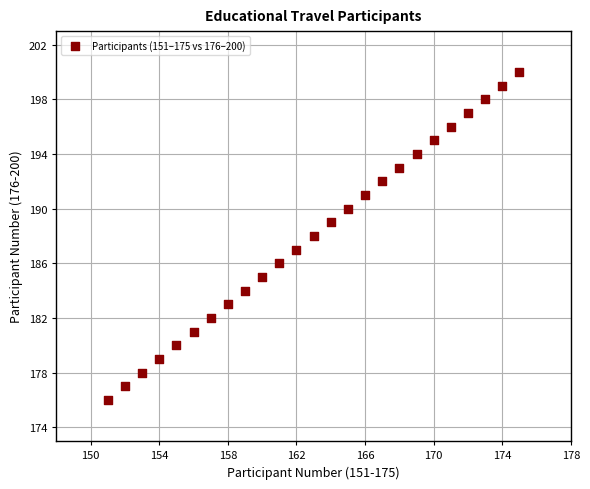

What is the range of X values (max minus min)?

24